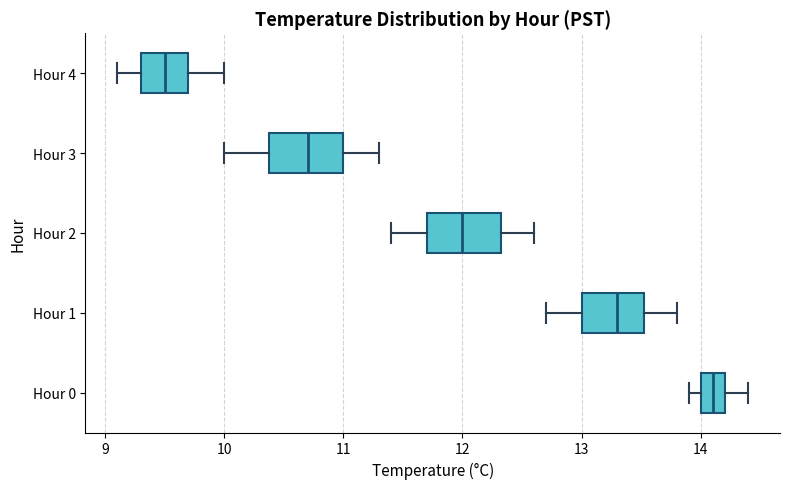

Which box's median line is the furthest to the left?

Hour 4